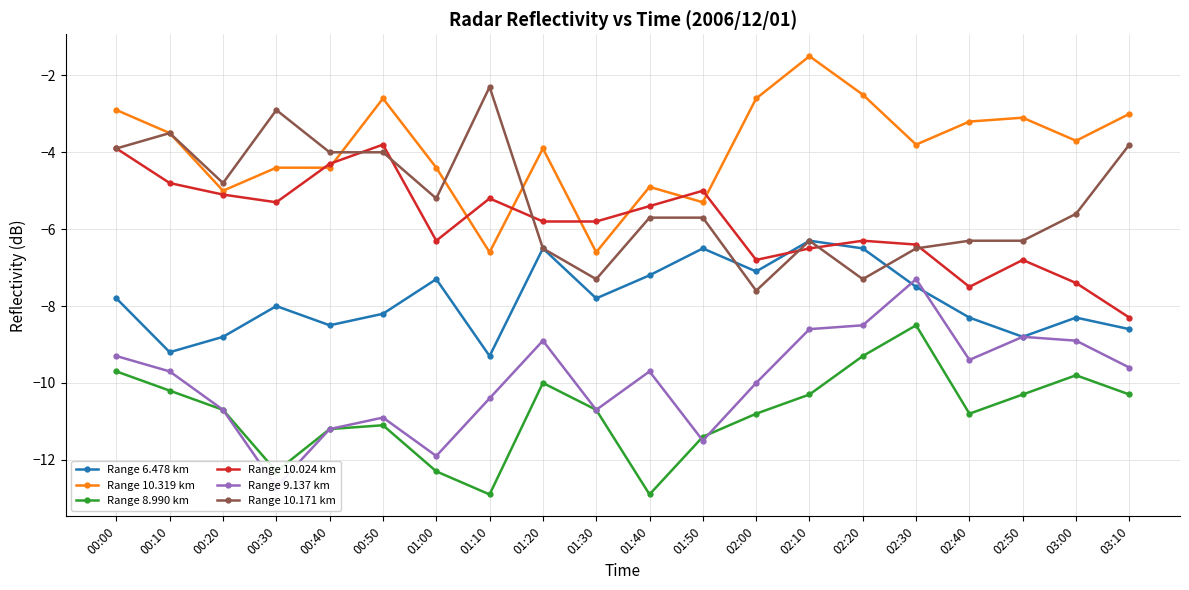

The value of Range 6.478 km at 00:40 is -8.5. True or false?

True